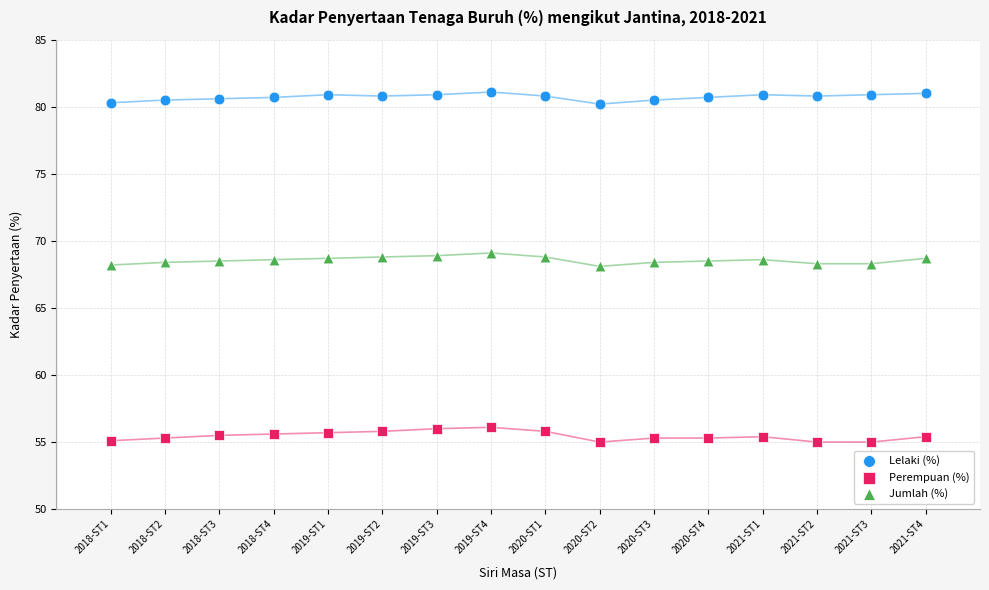

Which series contains the lowest Y value?

Perempuan (%)